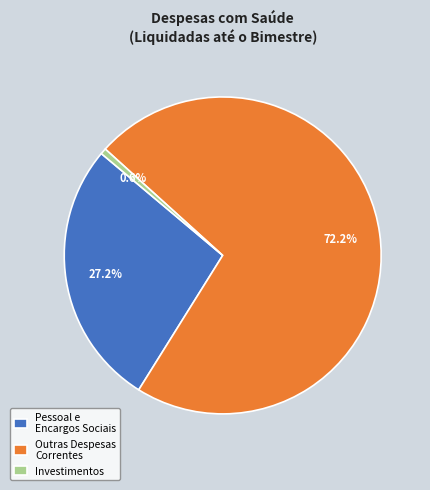

To the nearest percent, what percentage of the pie is Investimentos?

1%